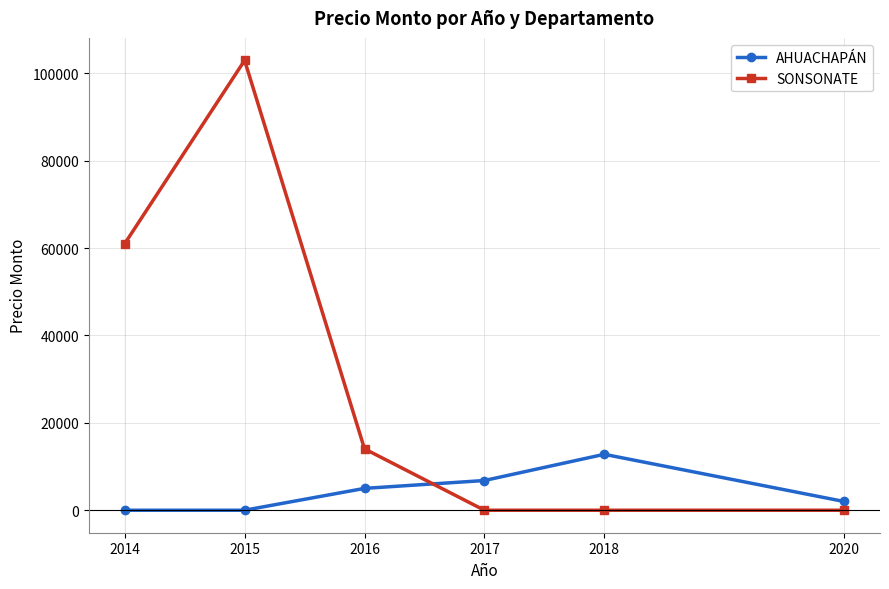

True or false: SONSONATE has a value of 61010.0 at 2014.

True